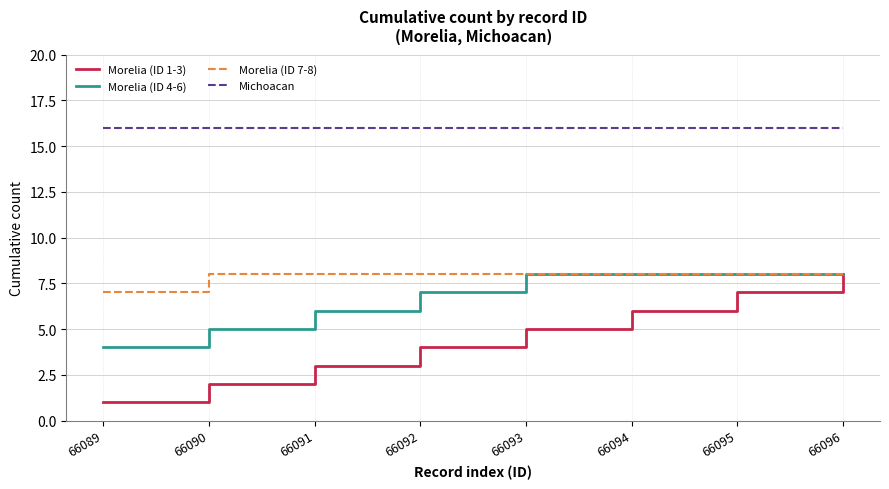

At which label does Morelia (ID 1-3) reach its minimum?

66089